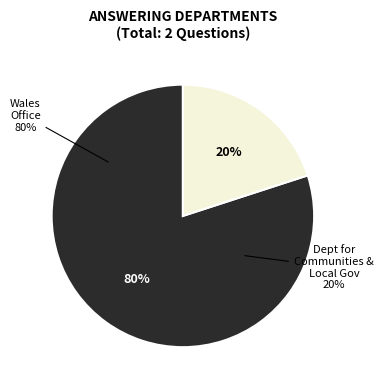

Rank the categories by value from lowest to highest.

Department for Communities and Local Government, Wales Office